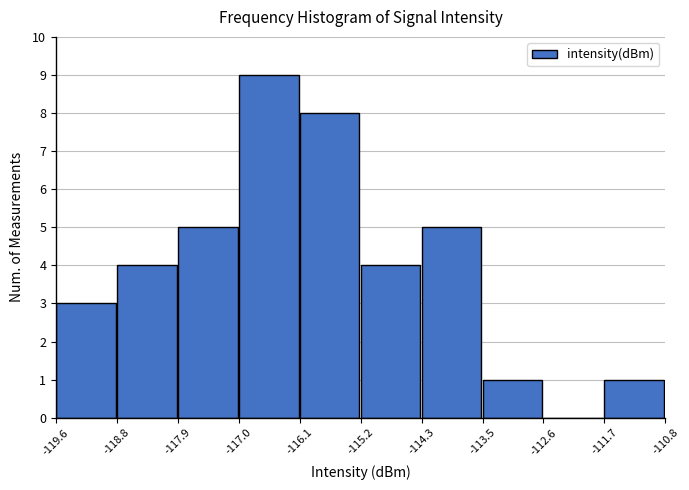

Reading left to right, list every bar in this chart as the range it spans on the x-axis followed by its height. The values are not printed on the chart, so give them approximately, as read against the axis.

-119.6 to -118.8: 3
-118.8 to -117.9: 4
-117.9 to -117.0: 5
-117.0 to -116.1: 9
-116.1 to -115.2: 8
-115.2 to -114.3: 4
-114.3 to -113.5: 5
-113.5 to -112.6: 1
-112.6 to -111.7: 0
-111.7 to -110.8: 1